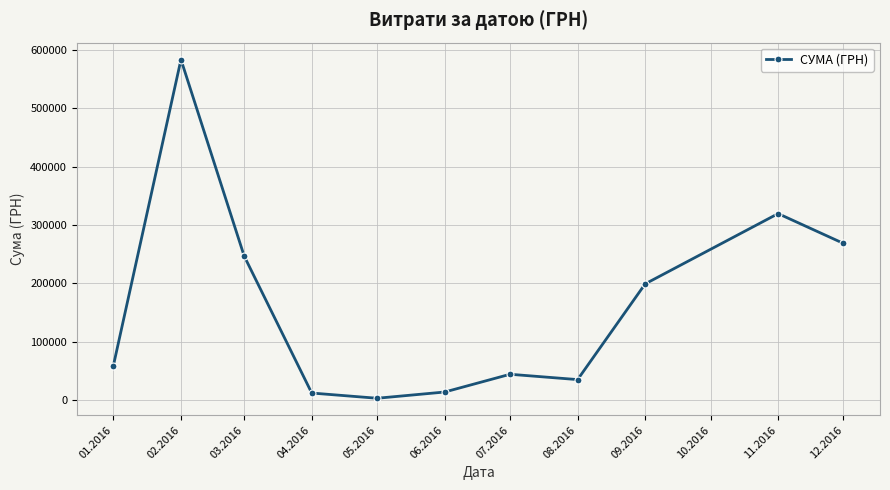

Which category has the lowest value across all series?

05.2016